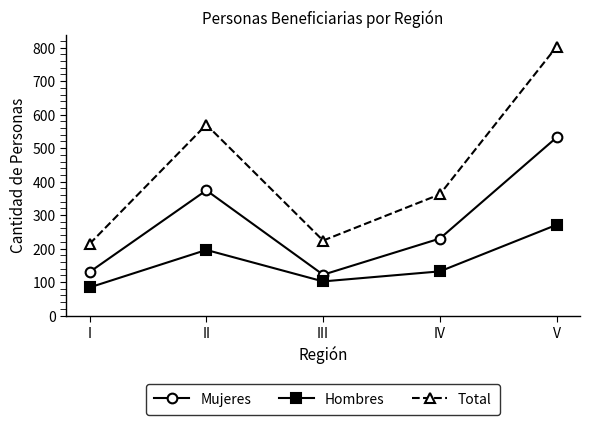

At which label is Mujeres closest to 327?

II